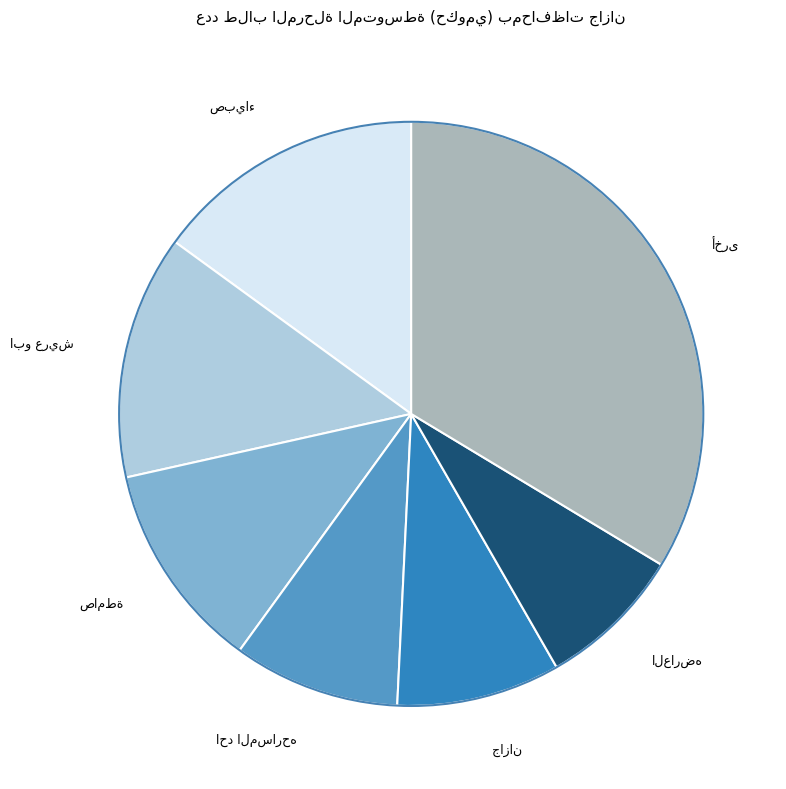

Is there any slice that represents more than half of the pie?

No